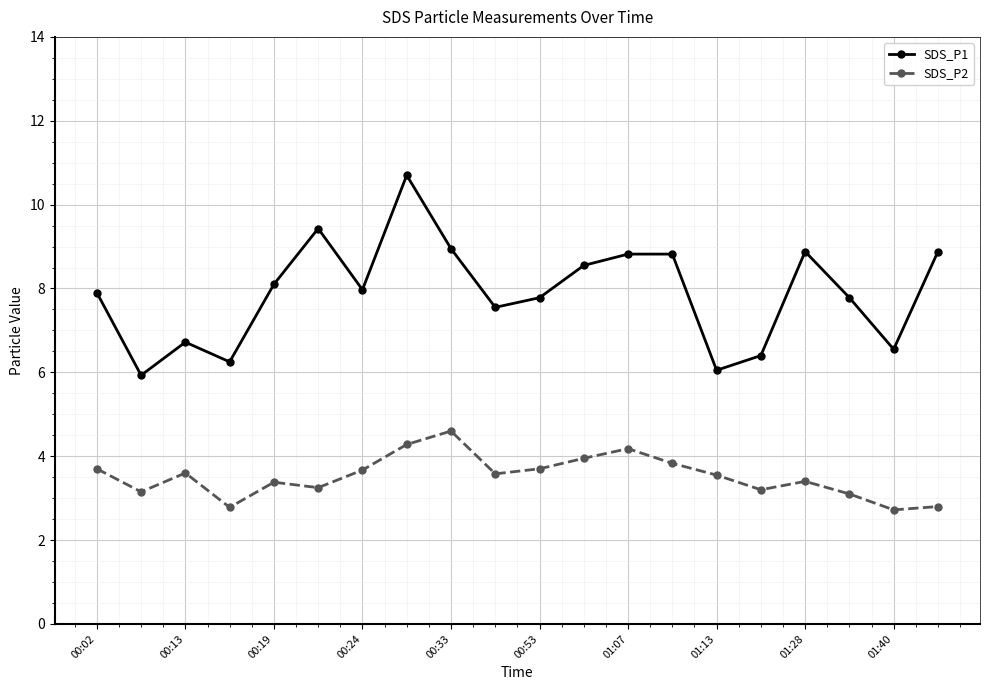

Rank the series by their average value, from lowest to highest.

SDS_P2, SDS_P1